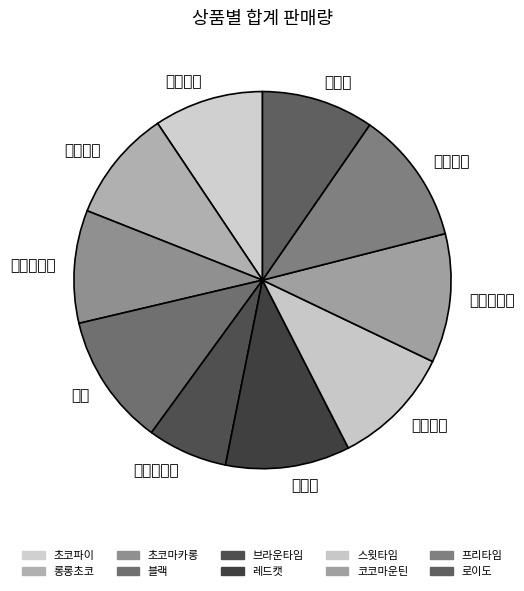

Does 코코마운틴 represent more than half of the total?

No